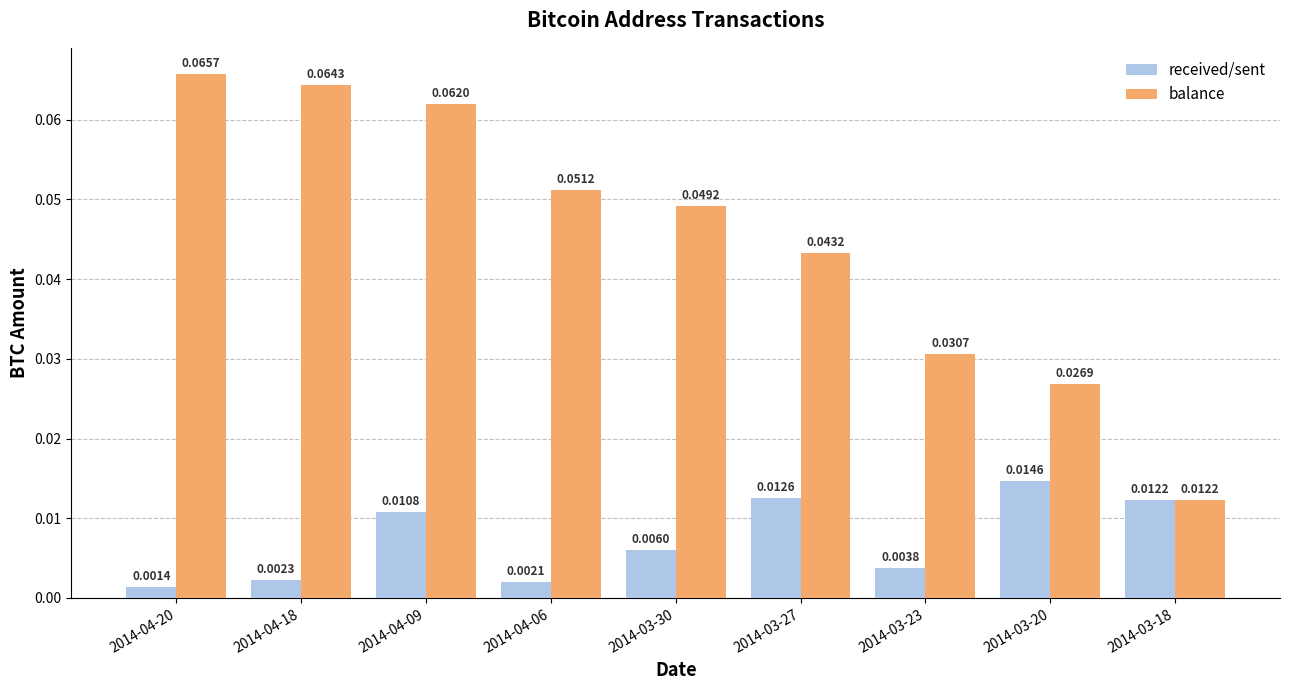

Which series changed the most between 2014-04-18 and 2014-04-09?

received/sent